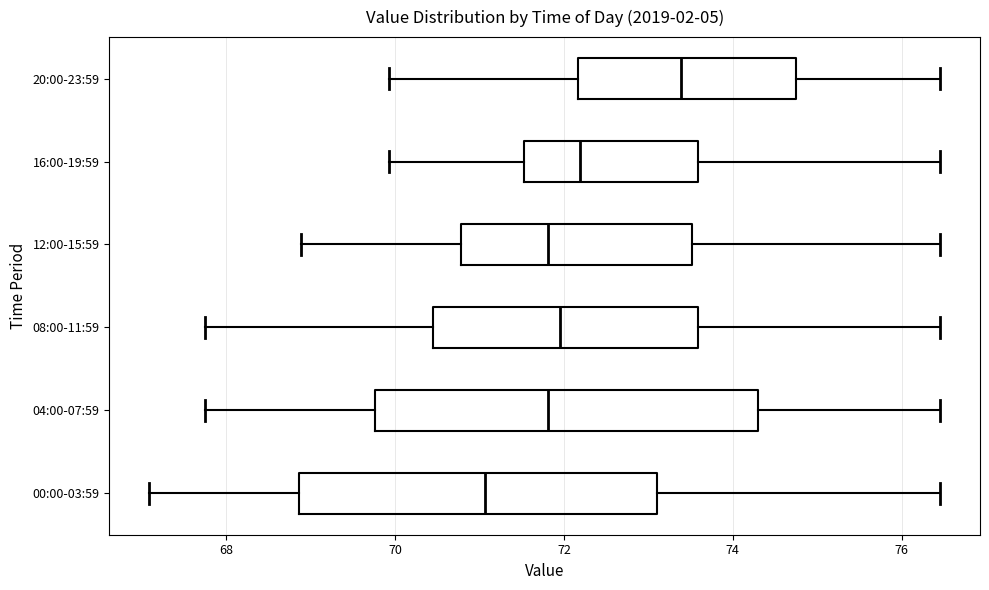

Where is the right edge of the box for 00:00-03:59 on the x-axis? The values are not printed on the chart, so give them approximately, as read against the axis.

73.0